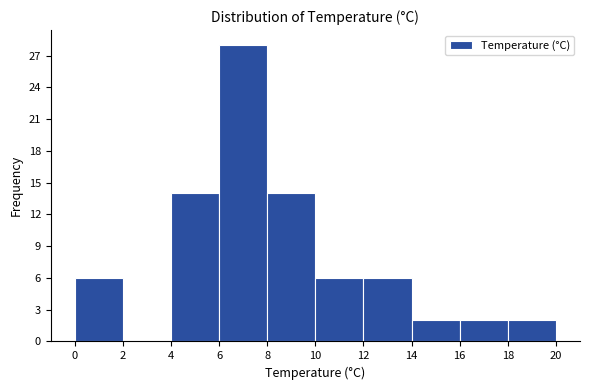

What is the height of the bar covering 8 to 10 on the x-axis? The values are not printed on the chart, so give them approximately, as read against the axis.

14